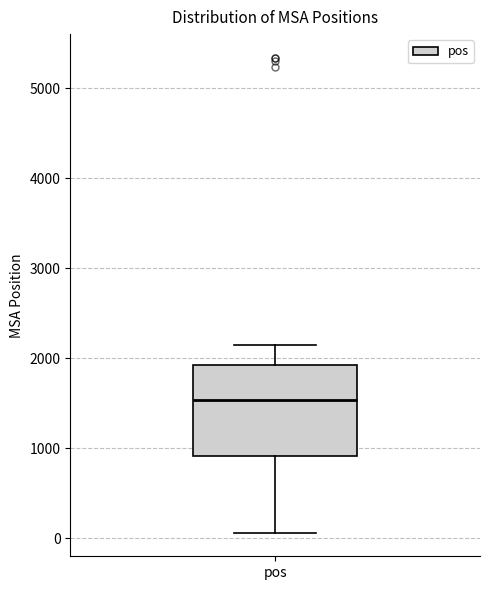

Where does the lower whisker of the box for pos end on the y-axis? The values are not printed on the chart, so give them approximately, as read against the axis.

100